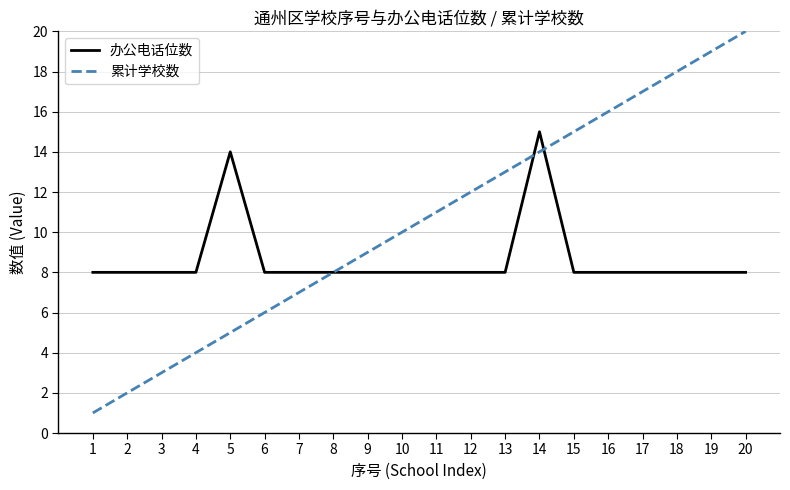

Which series has the largest total across all categories?

累计学校数